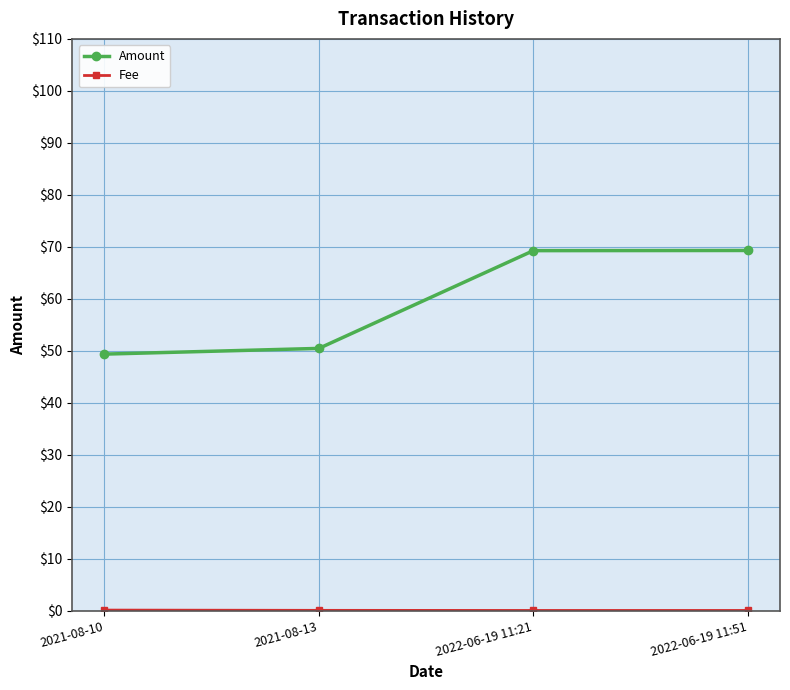

What is the label of the 4th point from the left?

2022-06-19 11:51